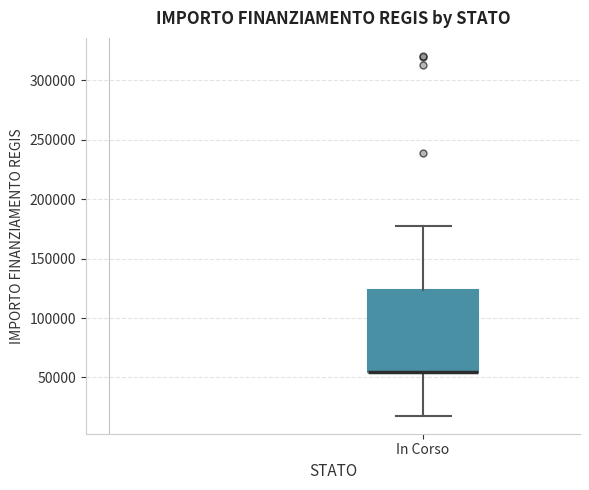

Transcribe this box plot: give where the median line is, the range the box spans, and where the two whiskers end, as read against the y-axis. The values are not printed on the chart, so give them approximately, as read against the axis.

median 55000 (drawn on the box's lower edge), box 55000 to 125000, whiskers 20000 to 175000